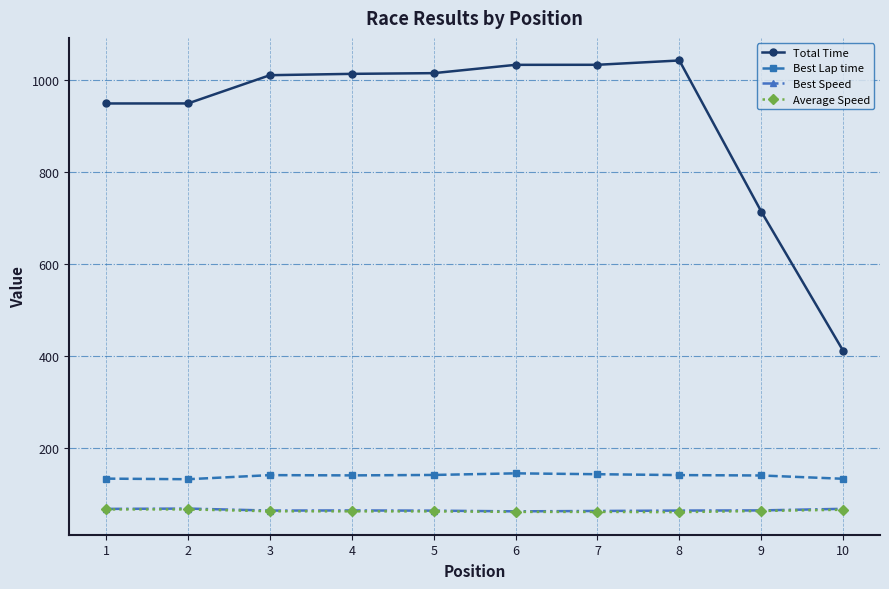

What is the maximum value shown in the chart?

1041.9